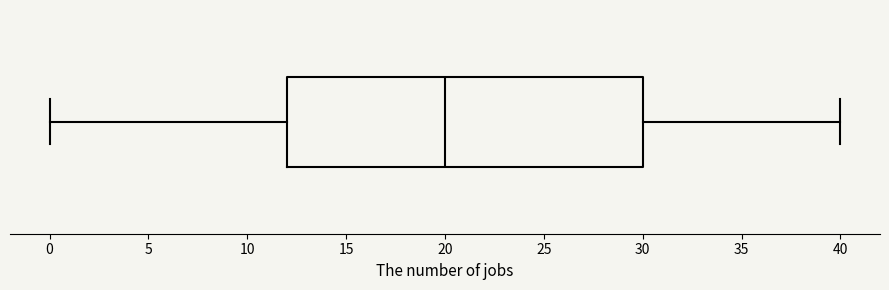

Read this box plot against the x-axis: the position of the median line, the range covered by the box, and the ends of both whiskers. The values are not printed on the chart, so give them approximately, as read against the axis.

median 20, box 12 to 30, whiskers 0 to 40